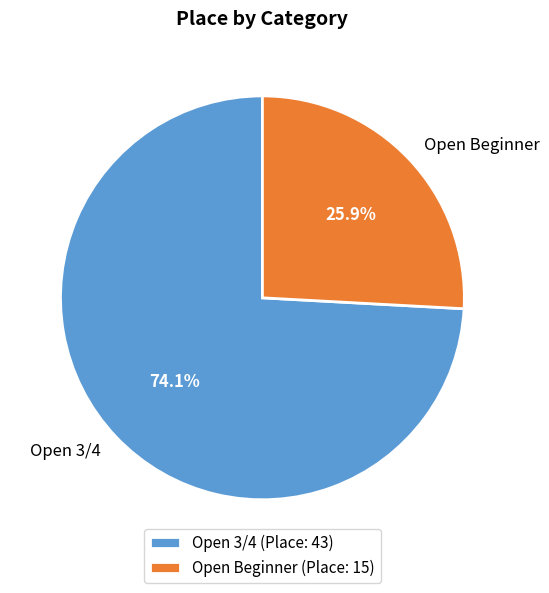

To the nearest percent, what portion does Open Beginner represent?

26%